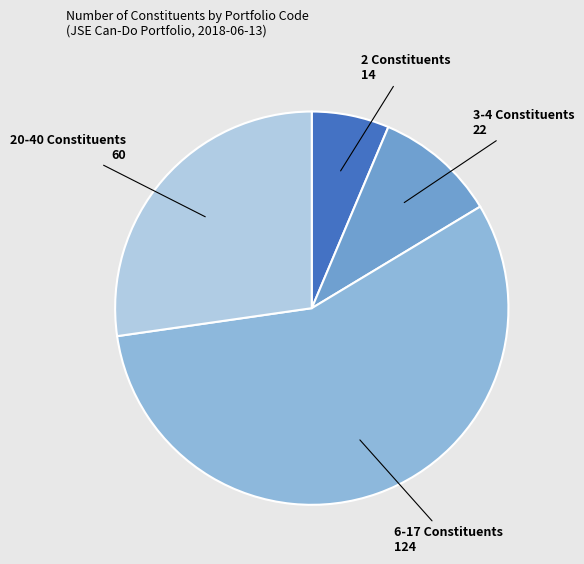

Is there a majority slice in this chart?

Yes